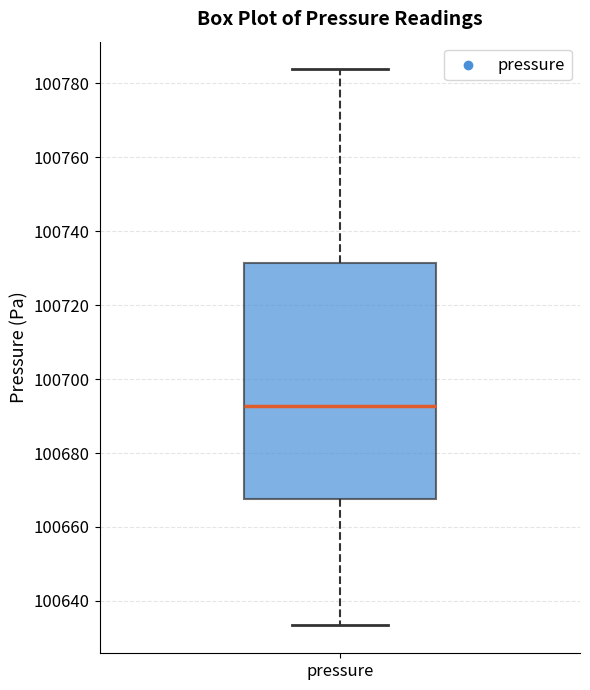

Transcribe this box plot: give where the median line is, the range the box spans, and where the two whiskers end, as read against the y-axis. The values are not printed on the chart, so give them approximately, as read against the axis.

median 100692, box 100668 to 100732, whiskers 100634 to 100784